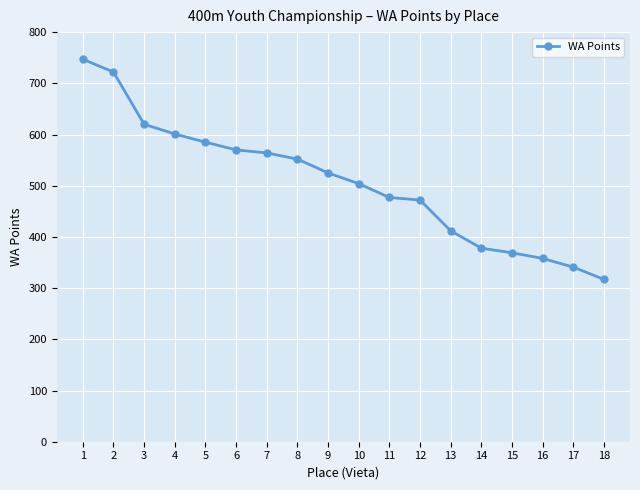

How many data points are less than 525?

9